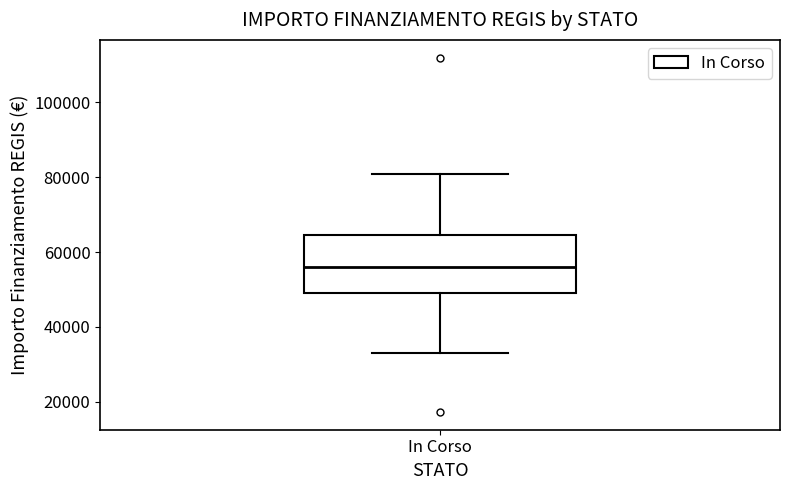

Where does the median line of the box for In Corso sit on the y-axis? The values are not printed on the chart, so give them approximately, as read against the axis.

56000